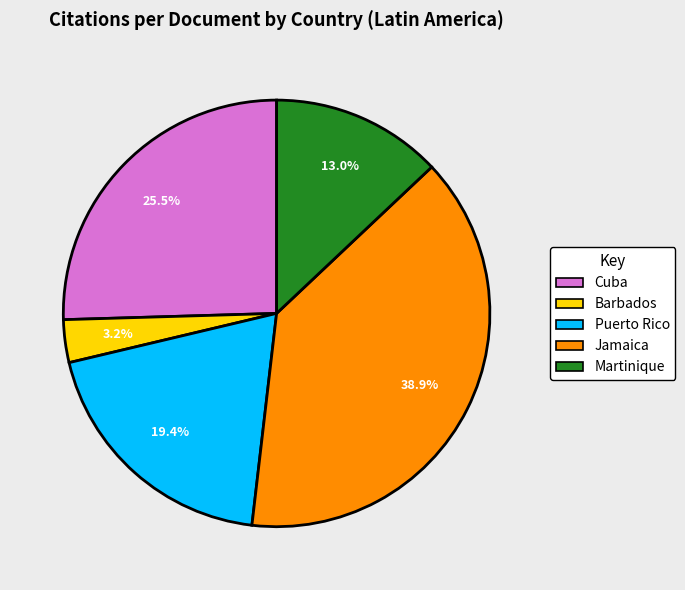

To the nearest percent, what is the difference between the largest and smallest slice percentages?

36%